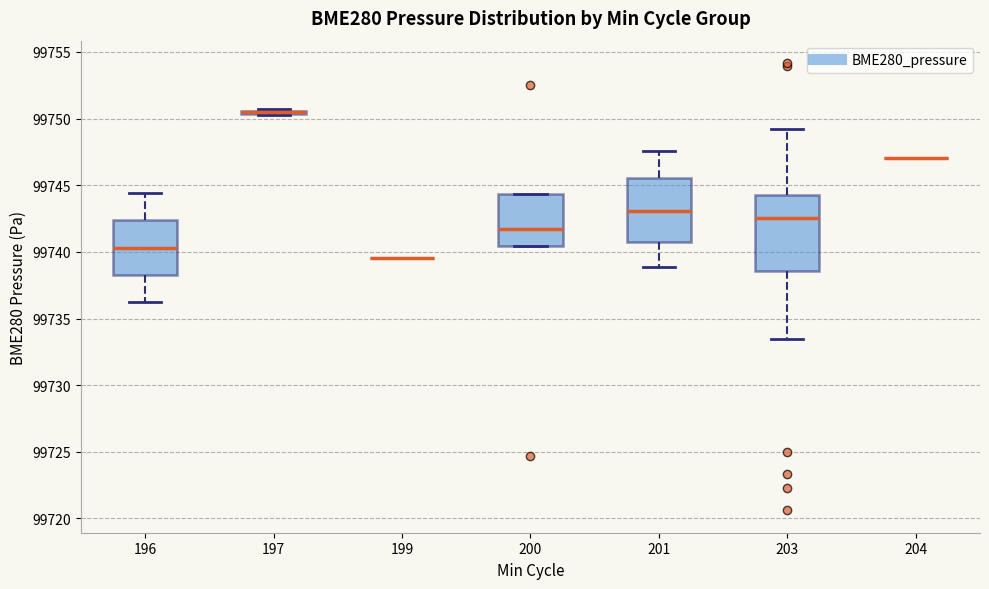

Where does the upper whisker of the box at x = 196 end on the y-axis? The values are not printed on the chart, so give them approximately, as read against the axis.

99744.5